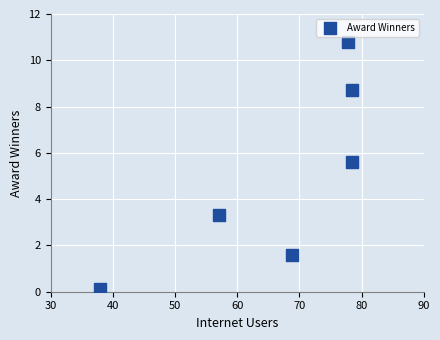

What is the average X value?

66.4